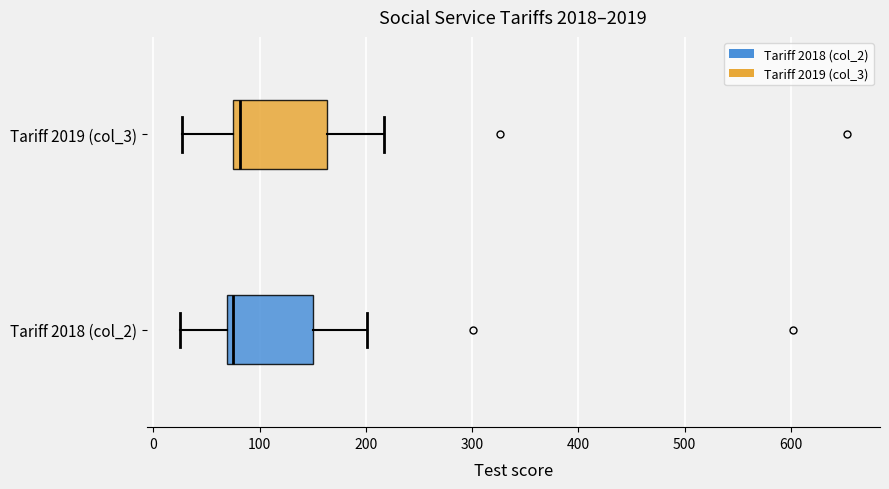

Reading bottom to top, read every box against the x-axis: the position of its median line, the range the box covers, and the ends of its whiskers. The values are not printed on the chart, so give them approximately, as read against the axis.

Tariff 2018 (col_2): median 80, box 70 to 150, whiskers 30 to 200
Tariff 2019 (col_3): median 80, box 70 to 160, whiskers 30 to 220